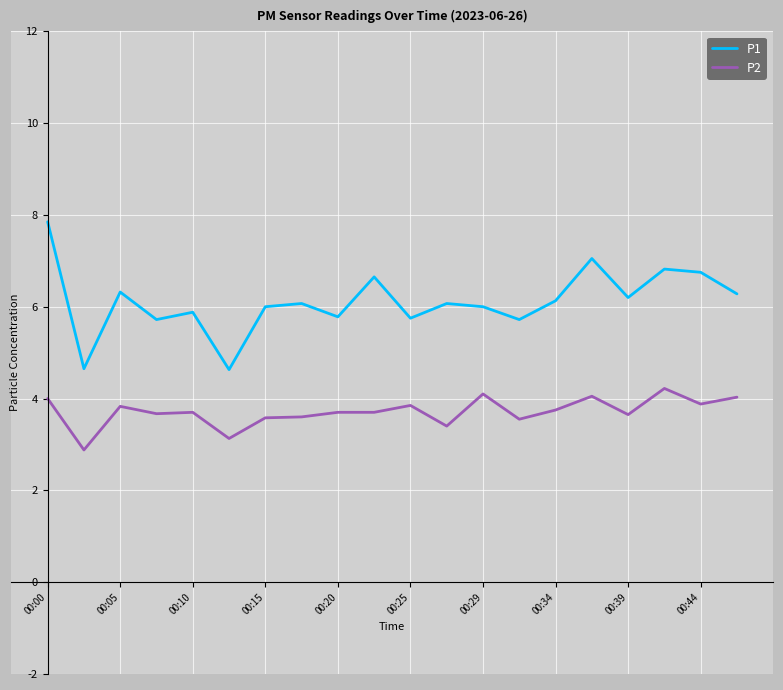

Which series has the widest spread of values?

P1